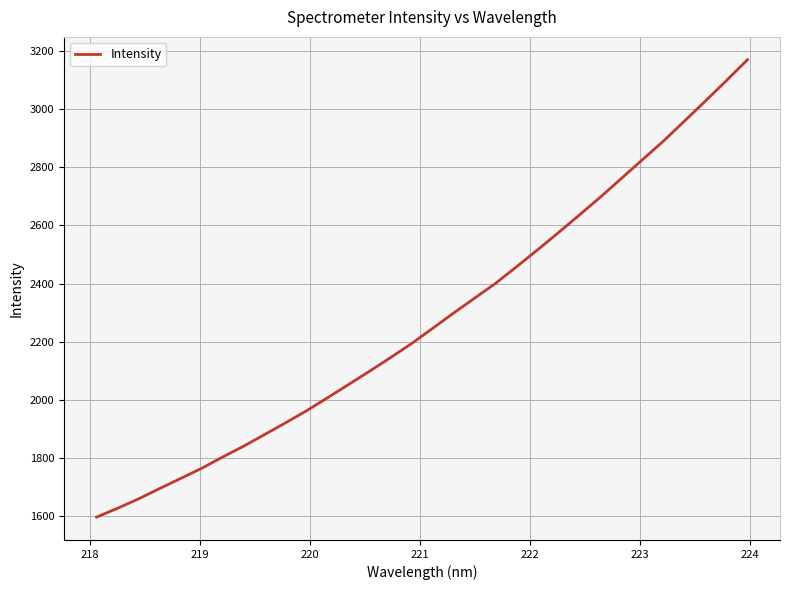

What is the difference between the maximum and minimum values?

1574.4